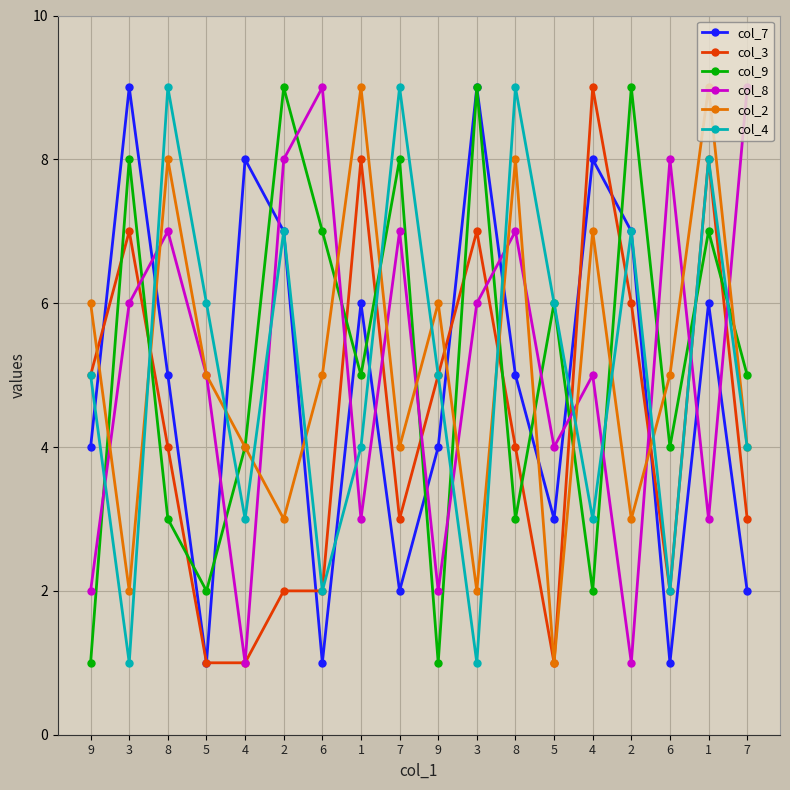

What is the total value across all series at 3?

33